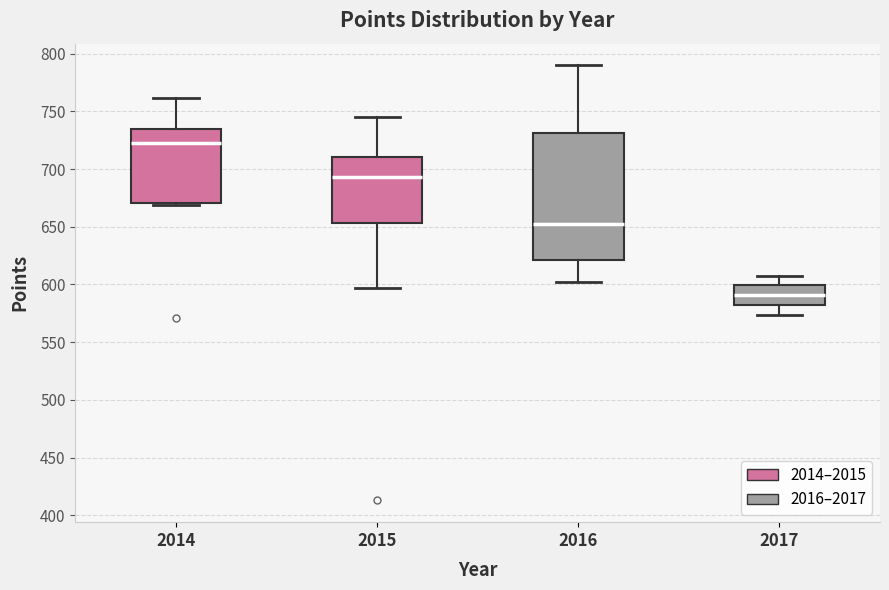

Which box's median line is the lowest?

2017